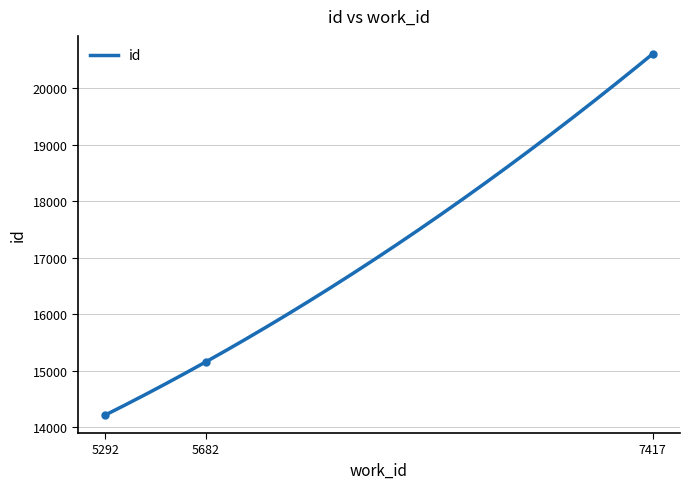

How many data points does each series have?

3